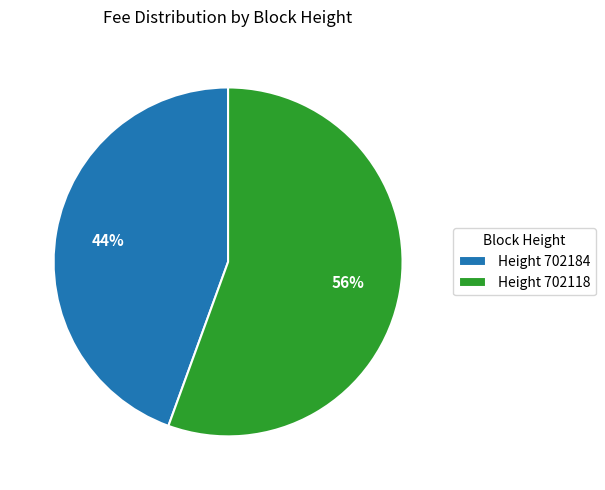

What is the smallest slice in the pie chart?

Height 702184